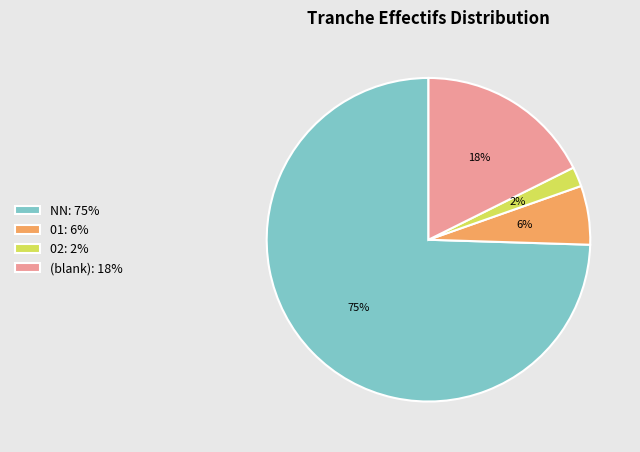

How many slices are in this pie chart?

4